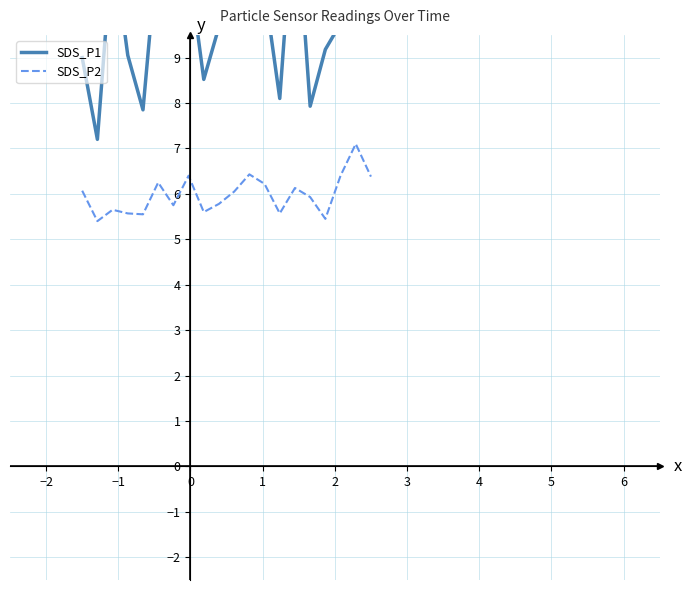

Between 1 and 3, which series saw the biggest shift?

SDS_P1